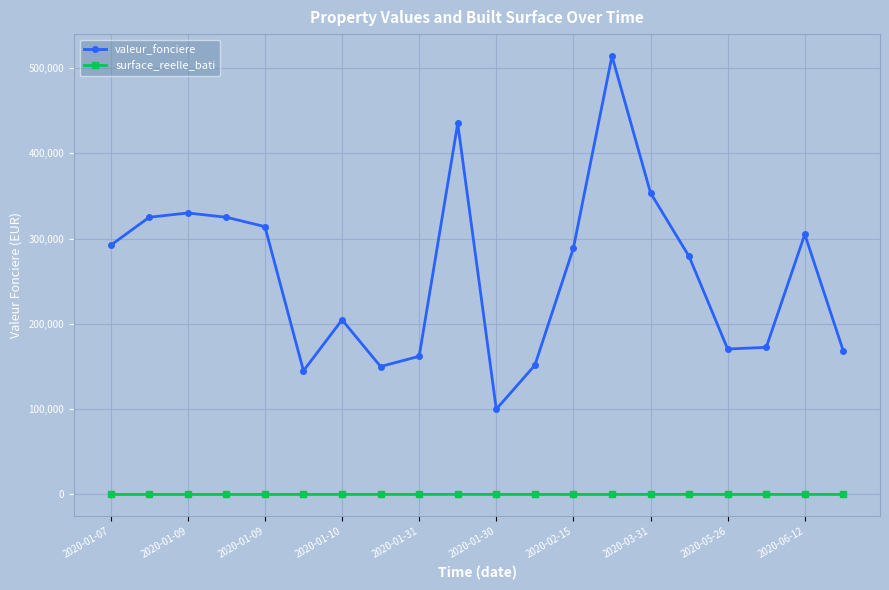

Count the number of categories in the chart.

20